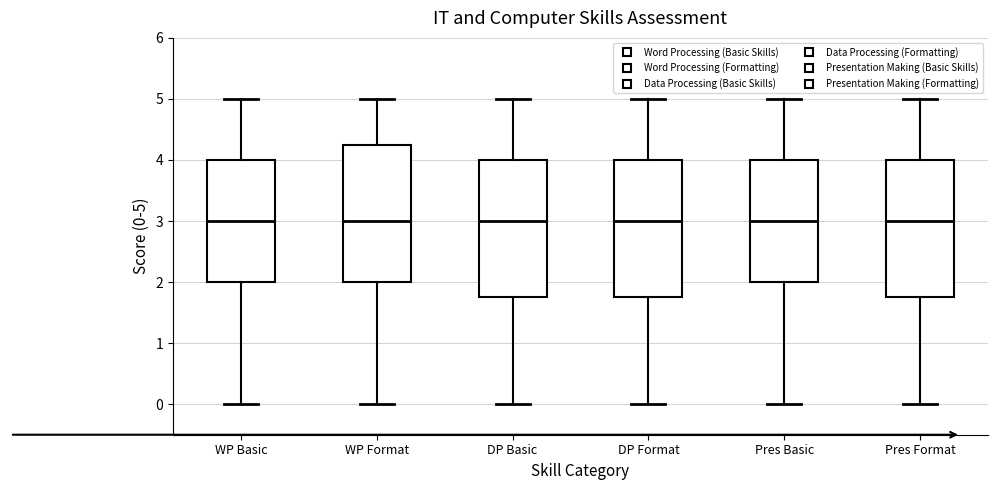

Reading left to right, read every box against the y-axis: the position of its median line, the range the box covers, and the ends of its whiskers. The values are not printed on the chart, so give them approximately, as read against the axis.

WP Basic: median 3.0, box 2.0 to 4.0, whiskers 0.0 to 5.0
WP Format: median 3.0, box 2.0 to 4.3, whiskers 0.0 to 5.0
DP Basic: median 3.0, box 1.8 to 4.0, whiskers 0.0 to 5.0
DP Format: median 3.0, box 1.8 to 4.0, whiskers 0.0 to 5.0
Pres Basic: median 3.0, box 2.0 to 4.0, whiskers 0.0 to 5.0
Pres Format: median 3.0, box 1.8 to 4.0, whiskers 0.0 to 5.0